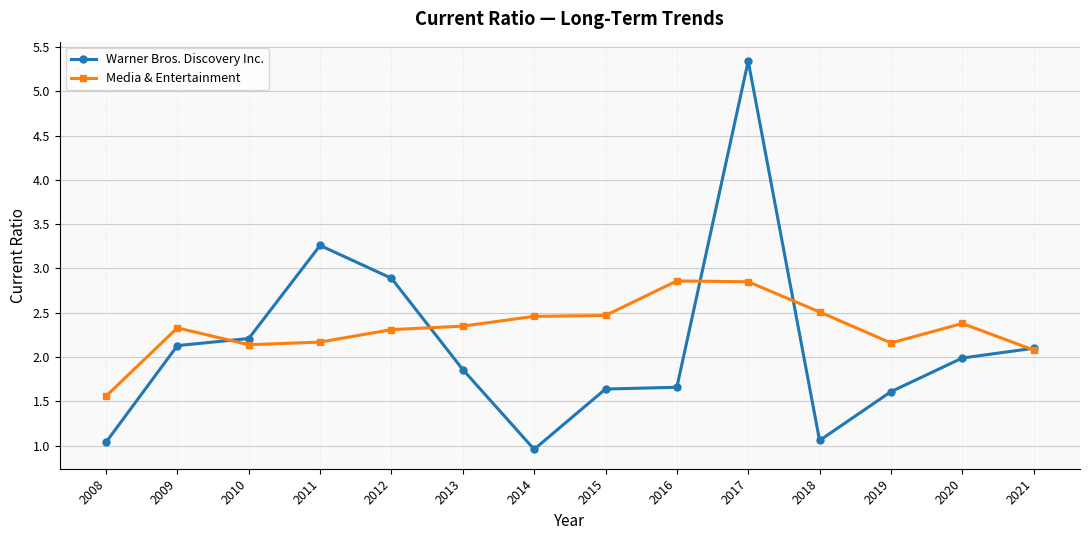

Where is the first local minimum for Warner Bros. Discovery Inc.?

2014